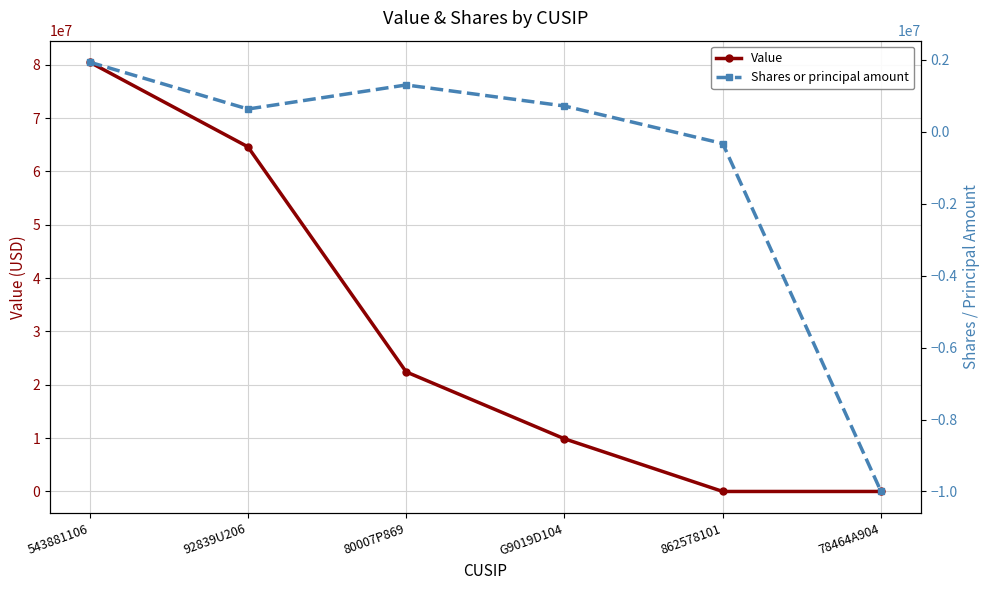

How many lines are shown in the chart?

2